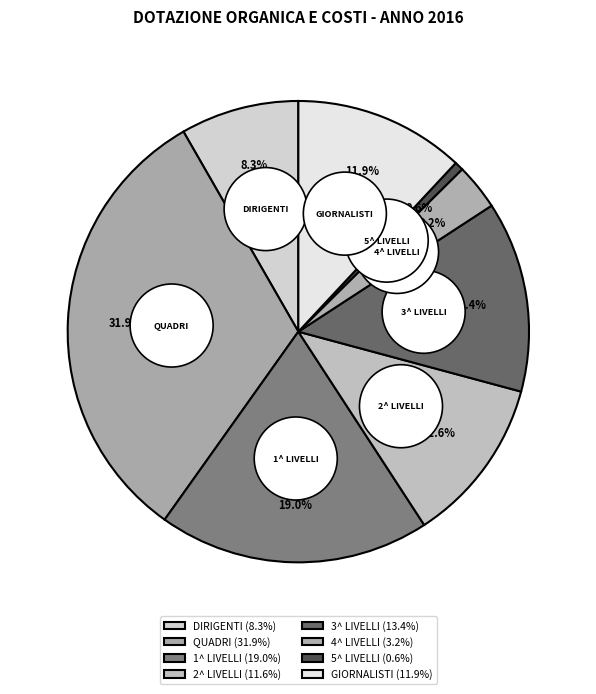

What is the ratio of the value at 3^ LIVELLI to the value at DIRIGENTI?

1.6